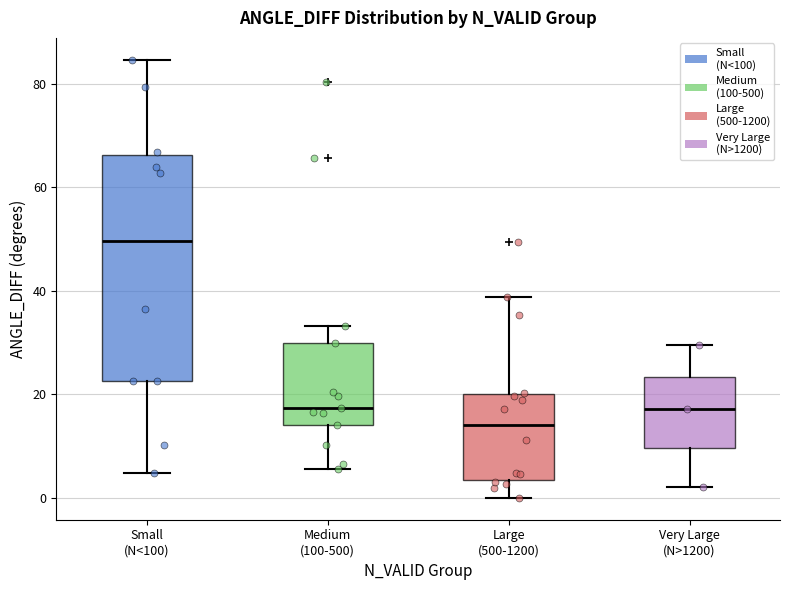

Where does the median line of the box for Small (N<100) sit on the y-axis? The values are not printed on the chart, so give them approximately, as read against the axis.

50